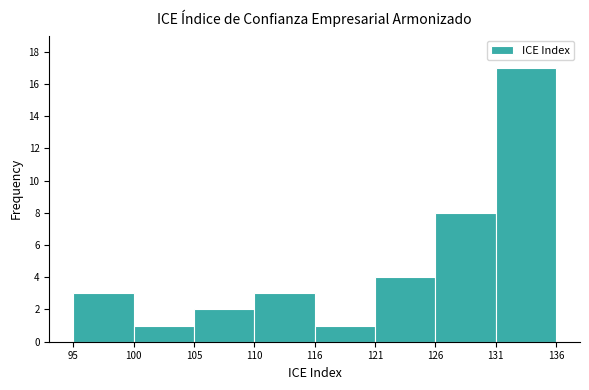

Reading left to right, what are all the values shown in this chart?

95=3	100=1	105=2	110=3	116=1	121=4	126=8	131=17